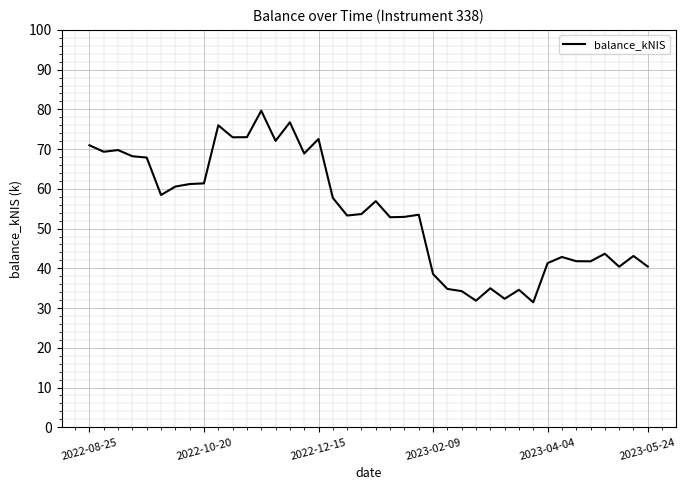

What is the maximum value shown in the chart?

79.7